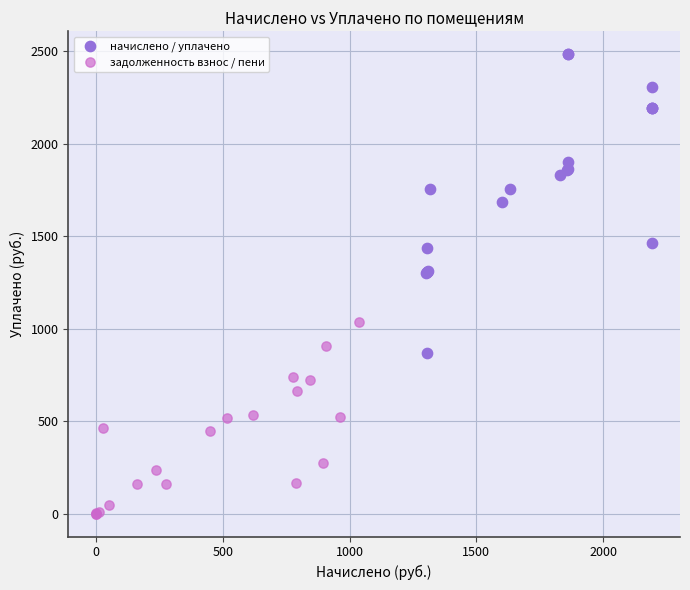

Which series has the widest spread of Y values?

начислено / уплачено